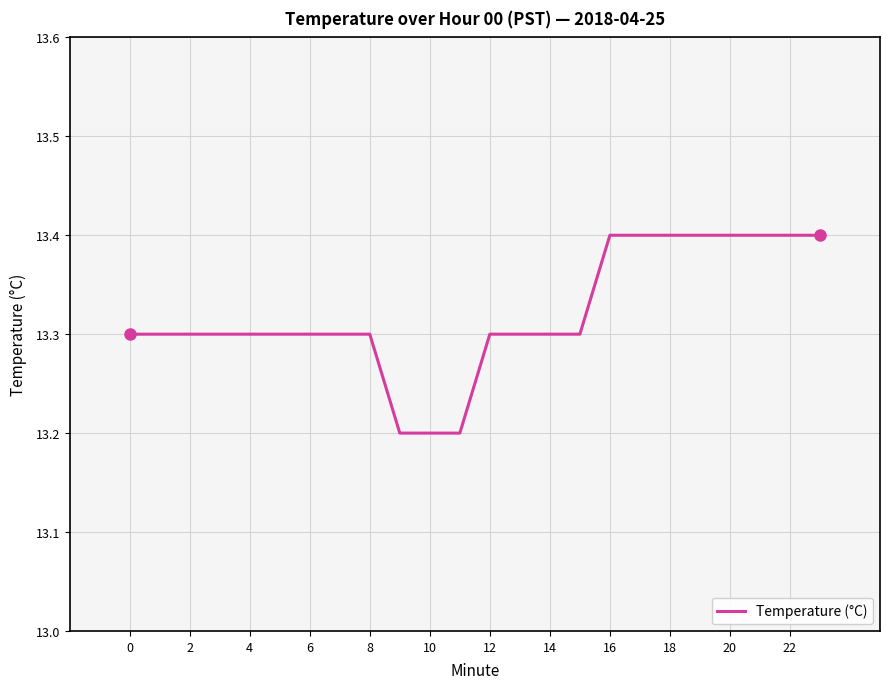

What is the minimum value shown in the chart?

13.2